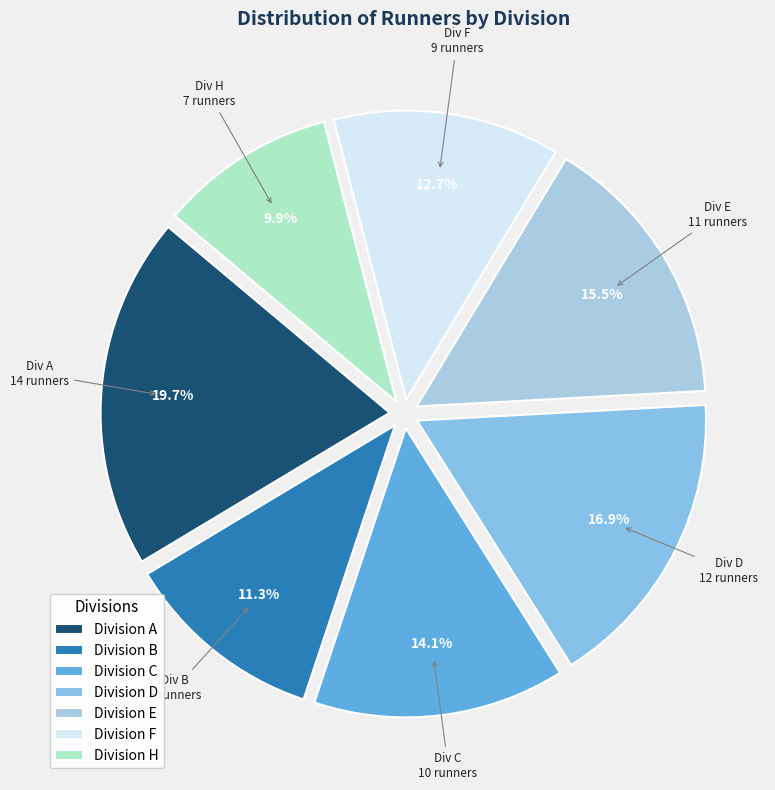

How many segments does this pie chart have?

7